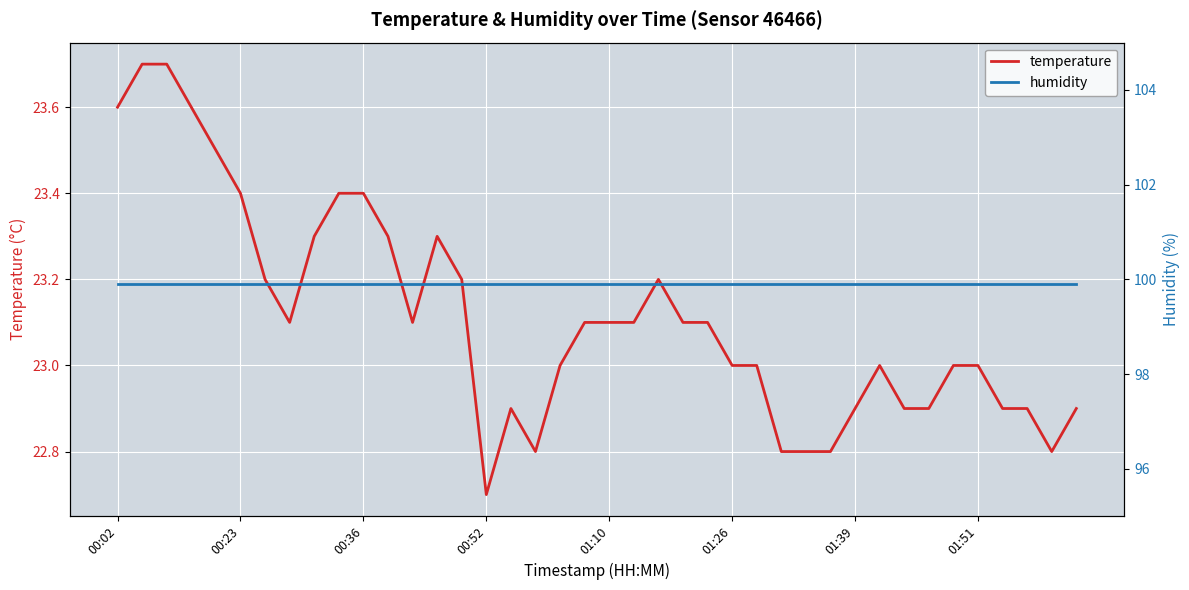

What is the total value across all series at 22?

123.1